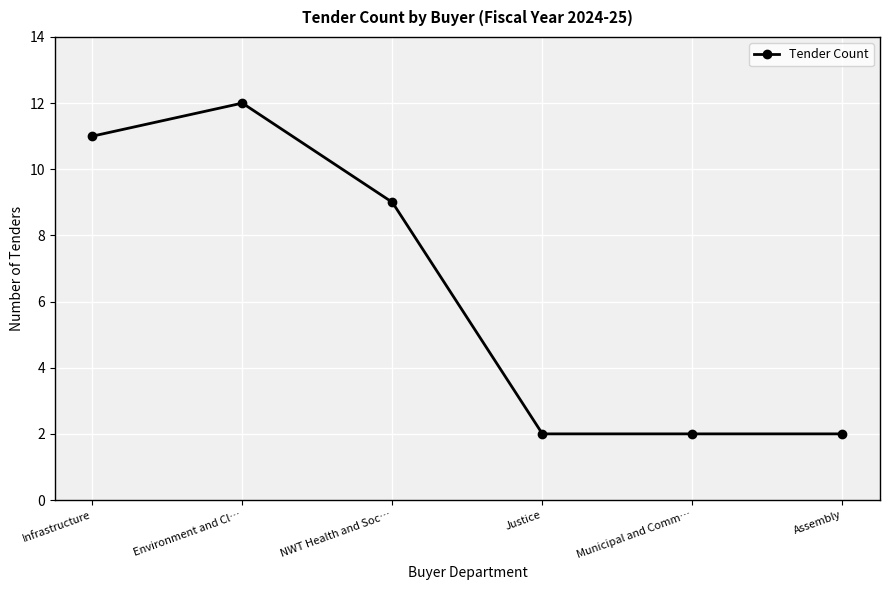

What position from the right is Infrastructure?

6